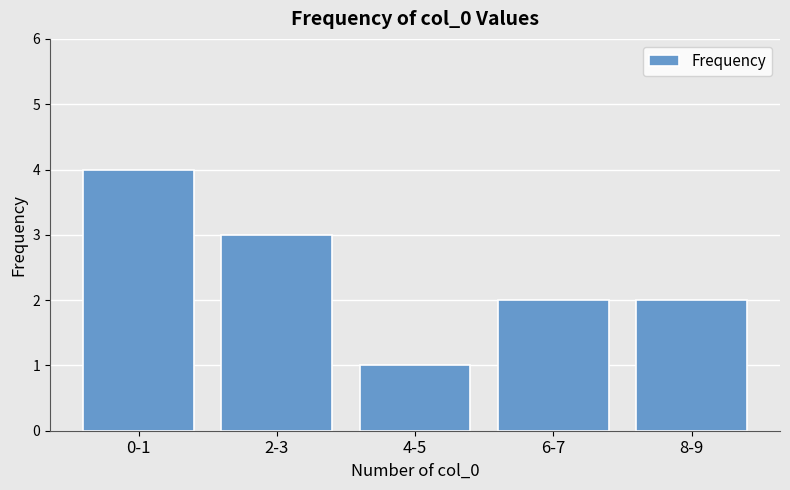

Reading right to left, what are all the values shown in this chart?

8-9=2	6-7=2	4-5=1	2-3=3	0-1=4